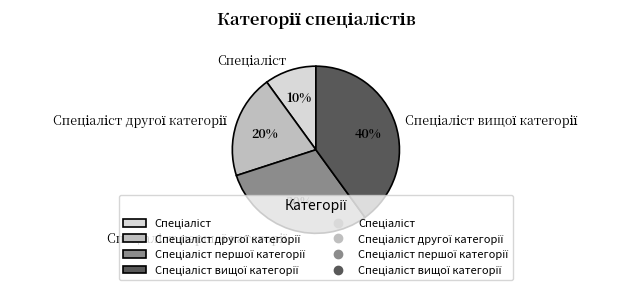

How many slices are in this pie chart?

4